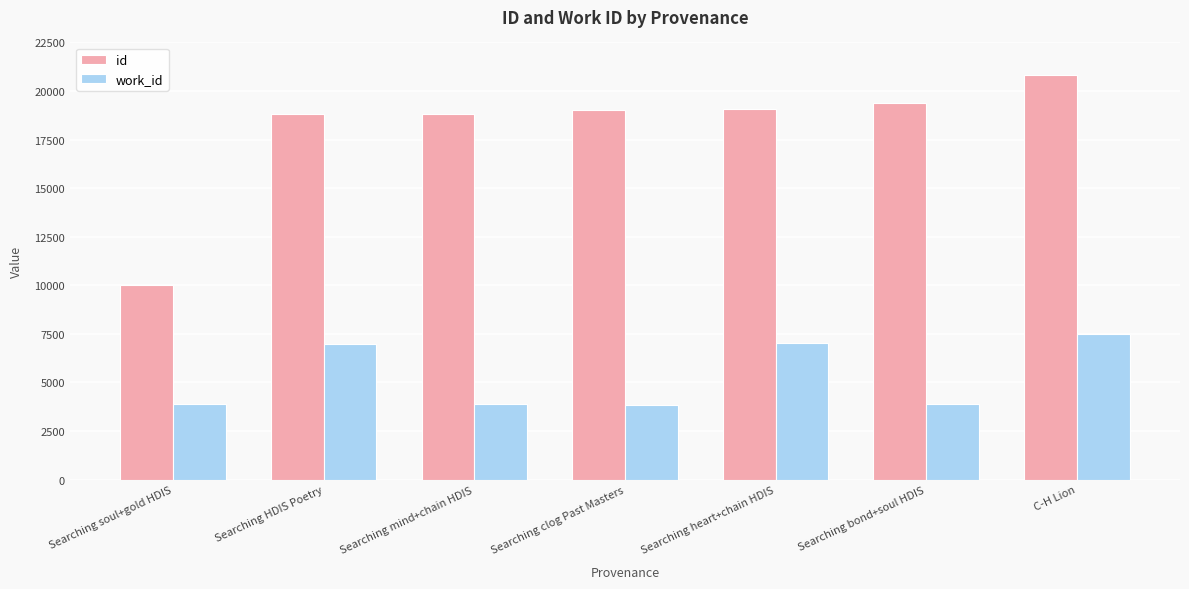

Which series has the largest range (max minus min)?

id